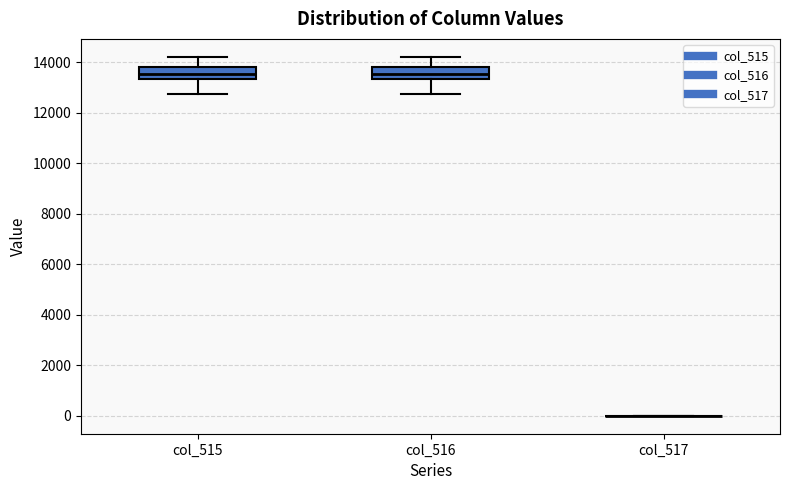

Reading left to right, transcribe this box plot: for each box, give where its median line is, the range the box spans, and where its two whiskers end, as read against the y-axis. The values are not printed on the chart, so give them approximately, as read against the axis.

col_515: median 13600, box 13400 to 13800, whiskers 12800 to 14200
col_516: median 13600, box 13400 to 13800, whiskers 12800 to 14200
col_517: box collapsed to a line at 0, whiskers 0 to 0